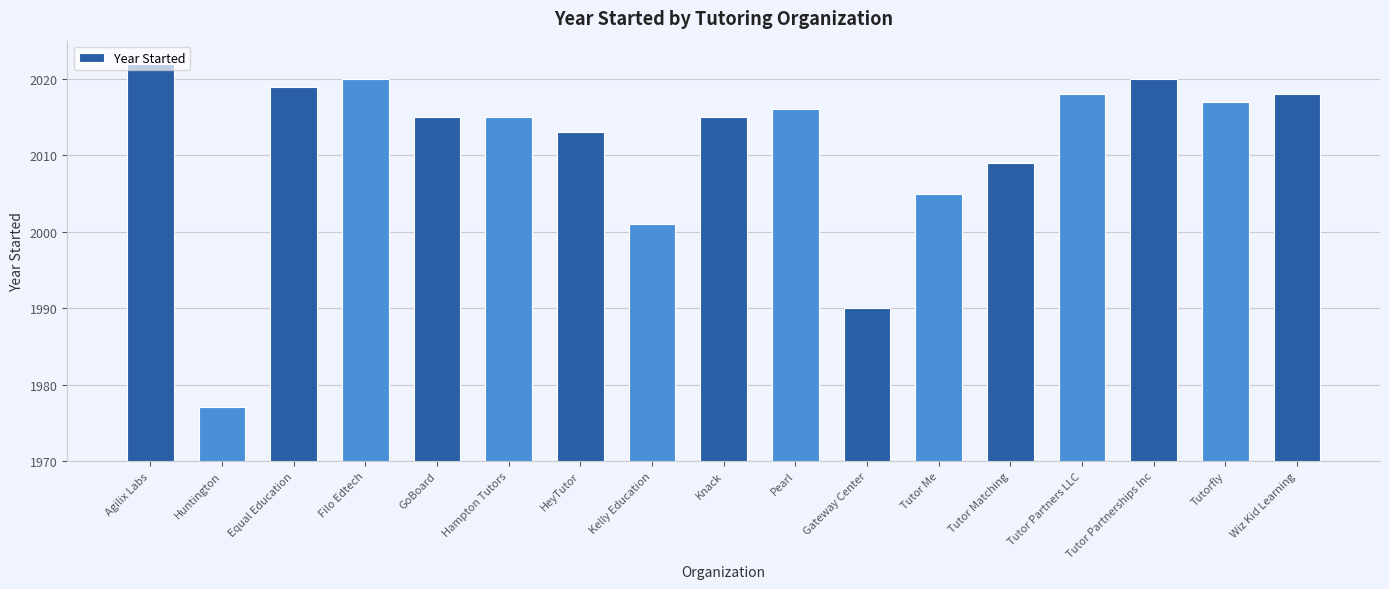

What is the label of the 5th bar from the left?

GoBoard